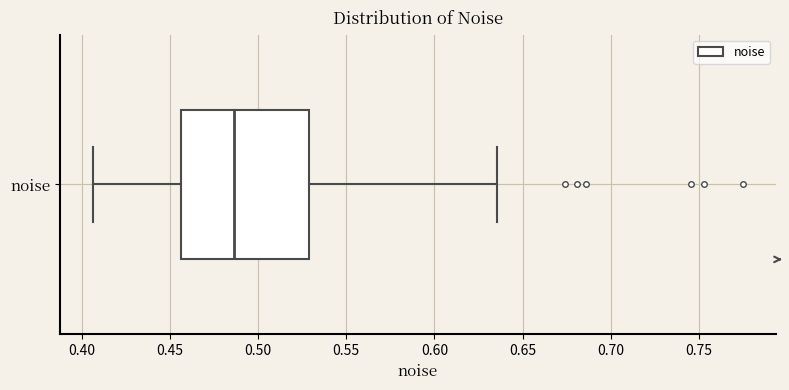

Transcribe this box plot: give where the median line is, the range the box spans, and where the two whiskers end, as read against the x-axis. The values are not printed on the chart, so give them approximately, as read against the axis.

median 0.485, box 0.455 to 0.530, whiskers 0.405 to 0.635